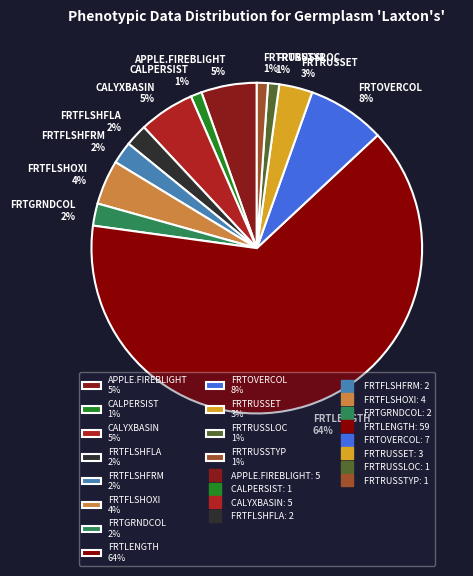

True or false: FRTFLSHFRM 2% accounts for 16% of the total.

False